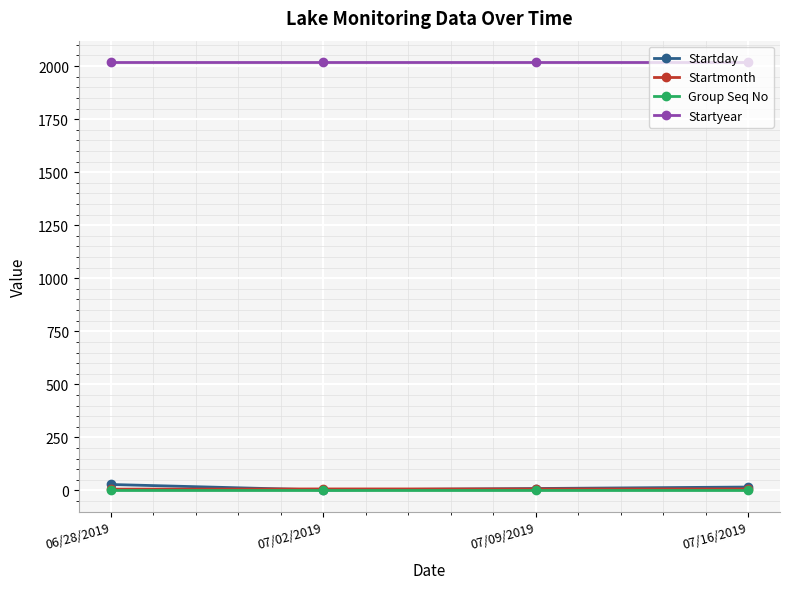

What is the maximum value shown in the chart?

2019